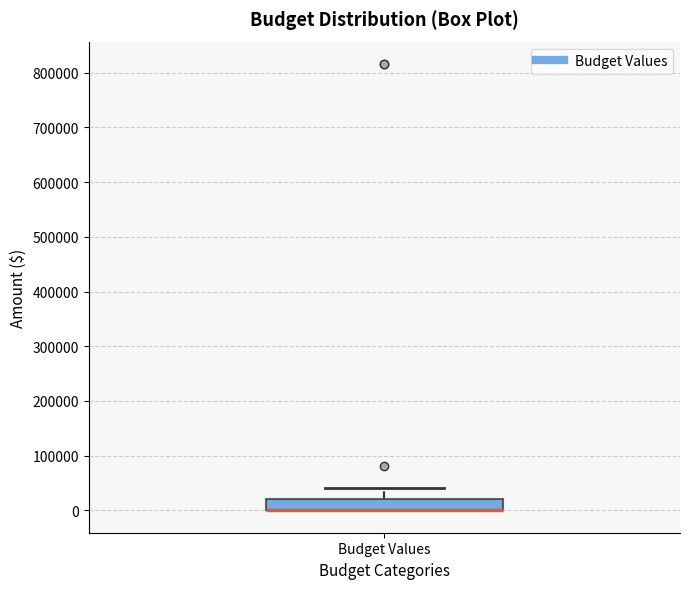

Transcribe this box plot: give where the median line is, the range the box spans, and where the two whiskers end, as read against the y-axis. The values are not printed on the chart, so give them approximately, as read against the axis.

median 0 (drawn on the box's lower edge), box 0 to 20000, whiskers 0 to 40000